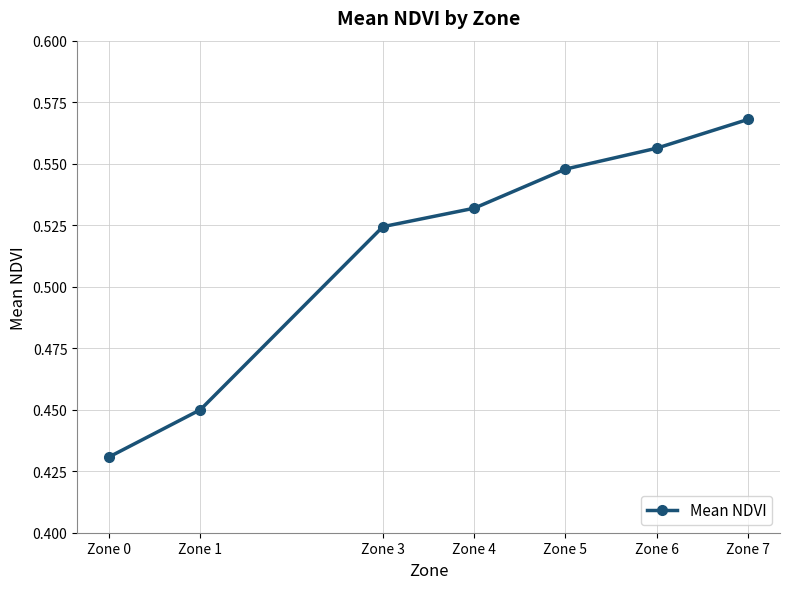

What is the difference between the maximum and minimum values?

0.1